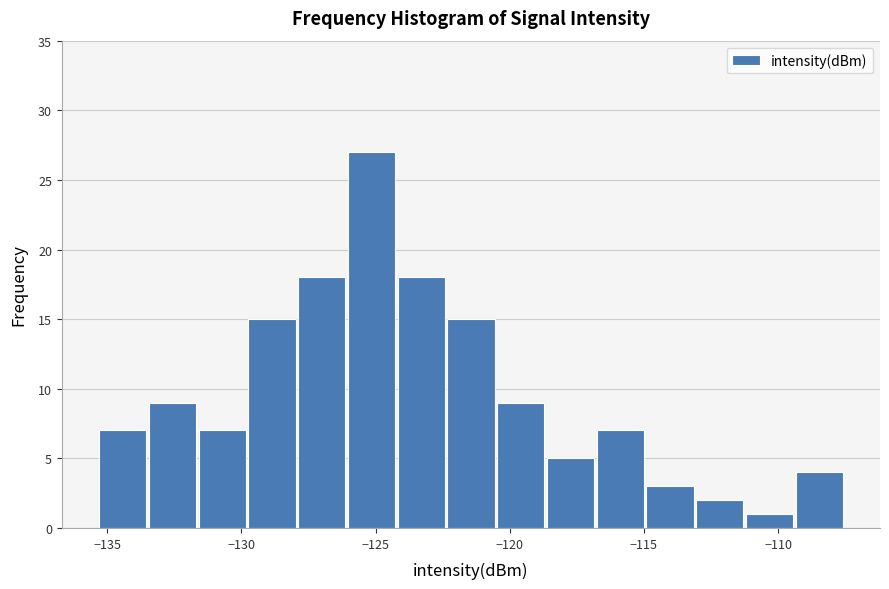

Around what value on the x-axis is the tallest bar? Give the approximate position of its centre, as read against the axis.

-125.0